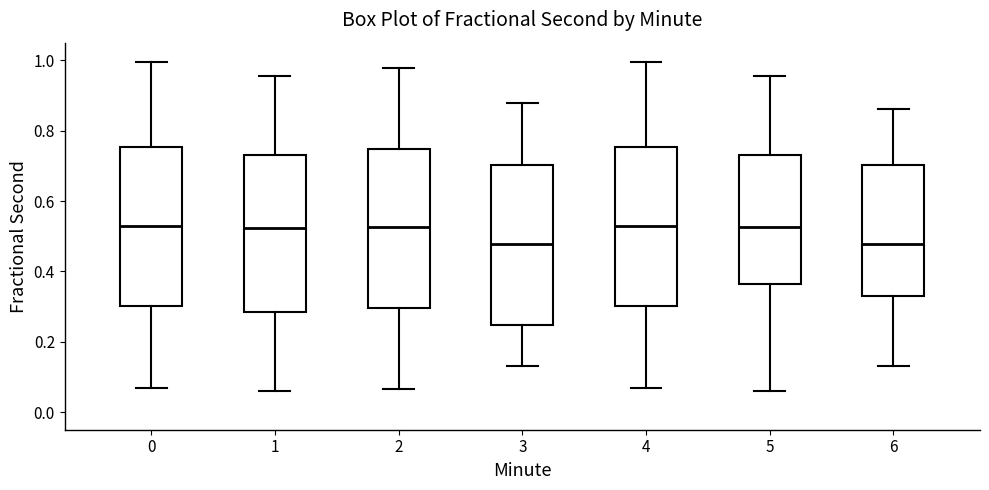

Where does the median line of the box at x = 5 sit on the y-axis? The values are not printed on the chart, so give them approximately, as read against the axis.

0.52